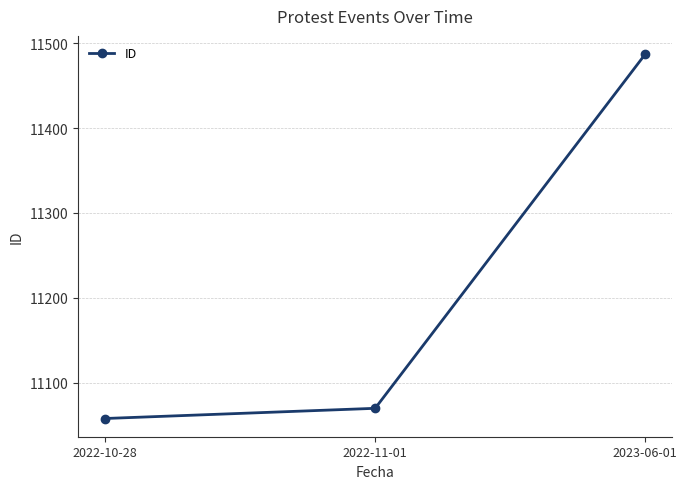

What is the label of the 1st point from the left?

2022-10-28